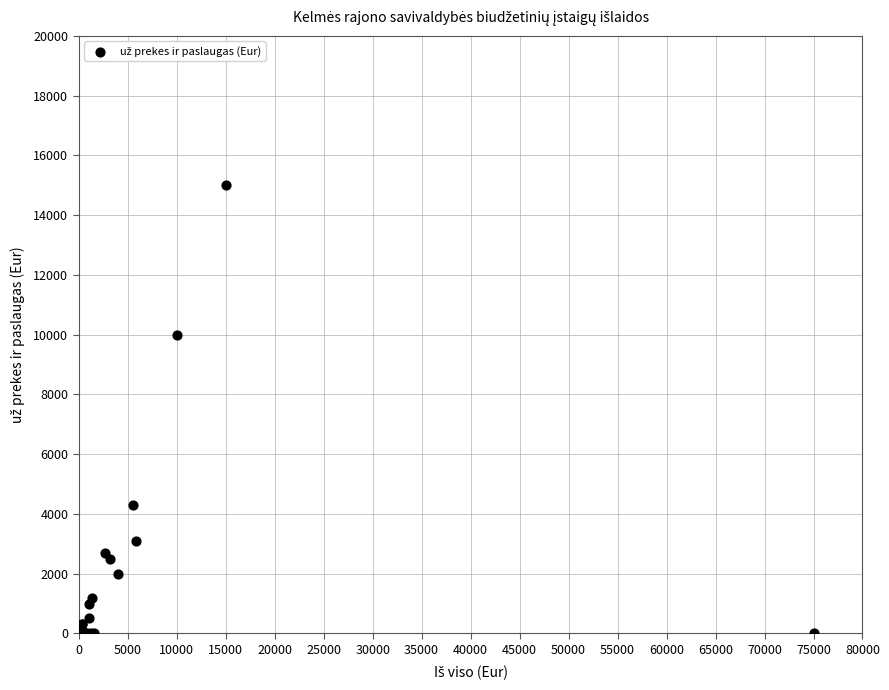

What Y value in the scatter plot is closest to 7500?

10000